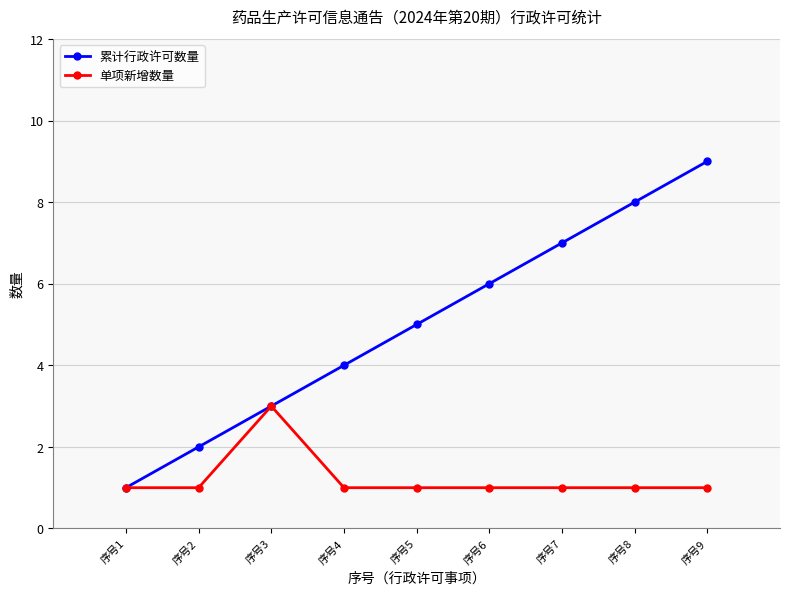

Which series has the widest spread of values?

累计行政许可数量